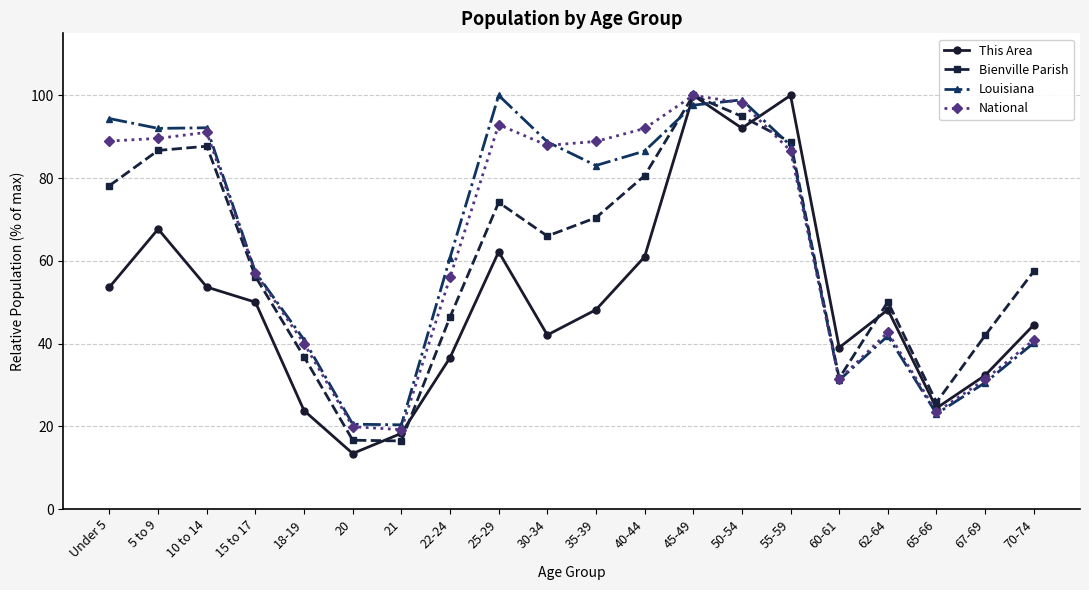

How many interior local valleys does the Bienville Parish series have?

4